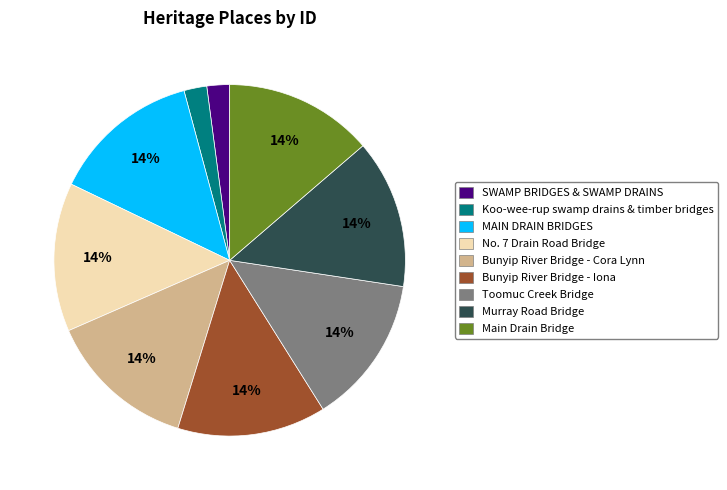

To the nearest percent, what portion does Bunyip River Bridge - Cora Lynn represent?

14%